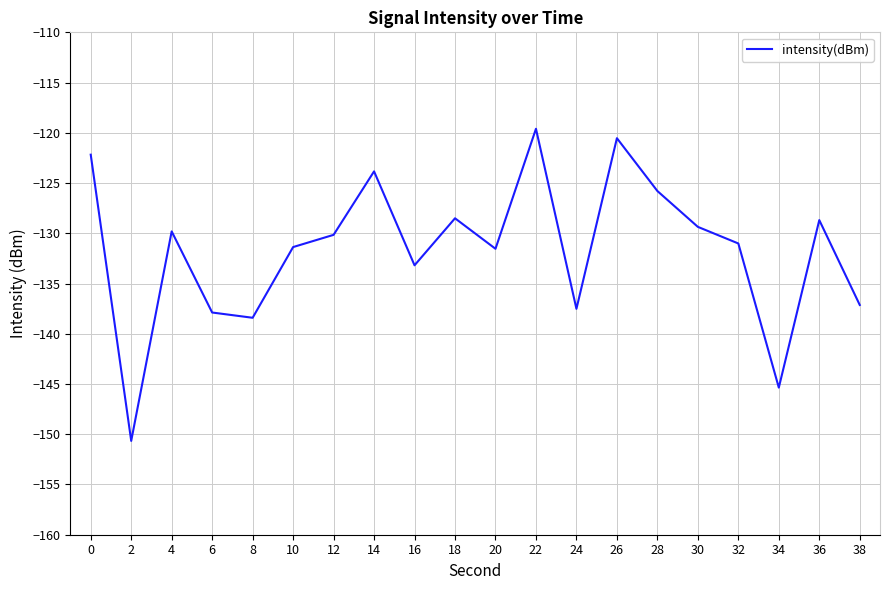

What is the difference between the maximum and minimum values?

31.1